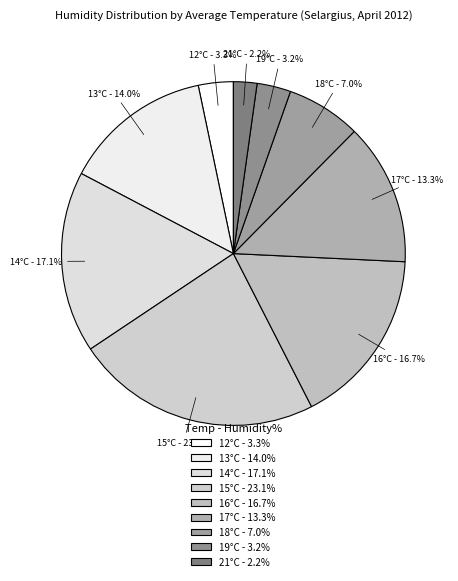

Combined, what portion of the pie is 19°C - 3.2% and 16°C - 16.7%?

19.9%